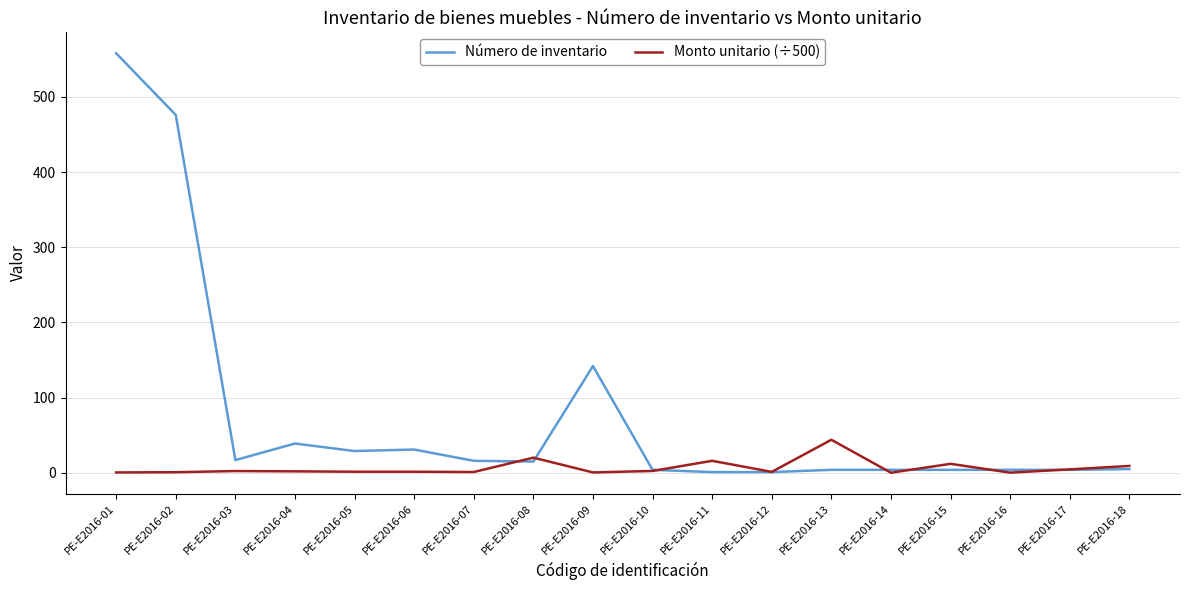

What is the maximum value for Número de inventario?

558.0